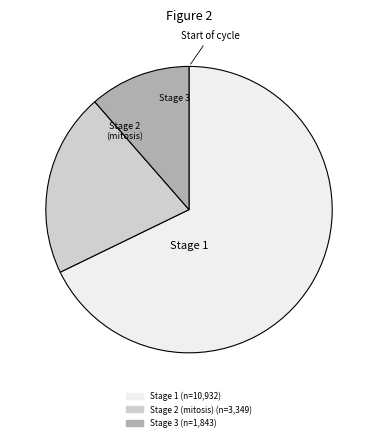

Is there a majority slice in this chart?

Yes